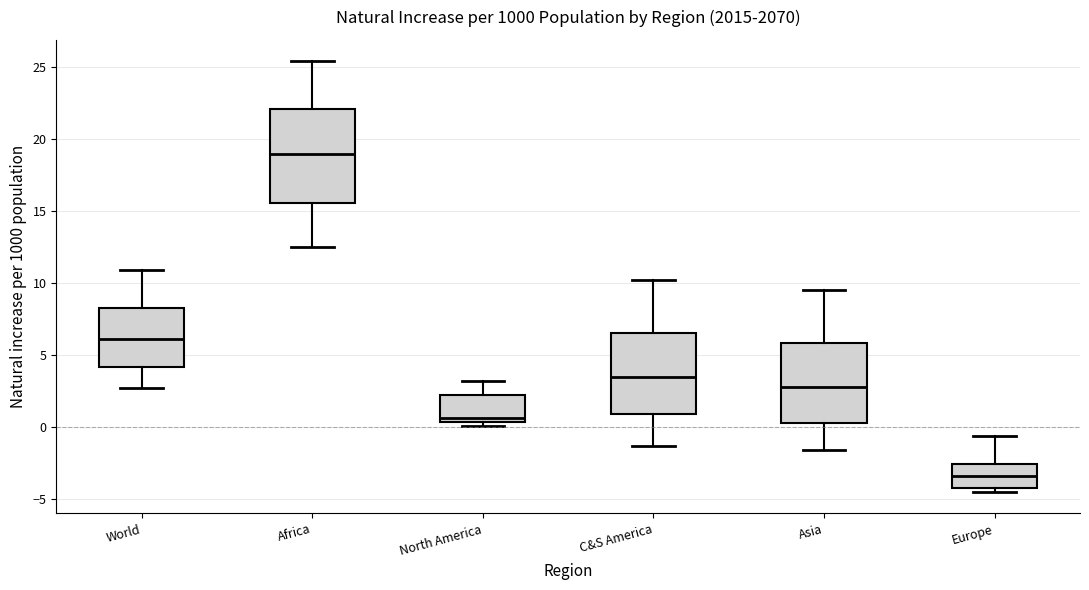

Reading left to right, read every box against the y-axis: the position of its median line, the range the box covers, and the ends of its whiskers. The values are not printed on the chart, so give them approximately, as read against the axis.

World: median 6.0, box 4.0 to 8.5, whiskers 2.5 to 11.0
Africa: median 19.0, box 15.5 to 22.0, whiskers 12.5 to 25.5
North America: median 0.5 (just above the box's lower edge), box 0.5 to 2.0, whiskers 0.0 to 3.0
C&S America: median 3.5, box 1.0 to 6.5, whiskers -1.5 to 10.0
Asia: median 3.0, box 0.5 to 6.0, whiskers -1.5 to 9.5
Europe: median -3.5, box -4.0 to -2.5, whiskers -4.5 to -0.5